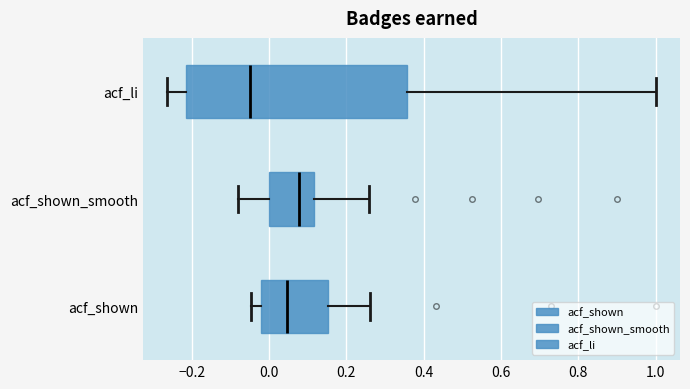

Reading bottom to top, read every box against the x-axis: the position of its median line, the range the box covers, and the ends of its whiskers. The values are not printed on the chart, so give them approximately, as read against the axis.

acf_shown: median 0.04, box -0.02 to 0.16, whiskers -0.04 to 0.26
acf_shown_smooth: median 0.08, box 0.00 to 0.12, whiskers -0.08 to 0.26
acf_li: median -0.04, box -0.22 to 0.36, whiskers -0.26 to 1.00